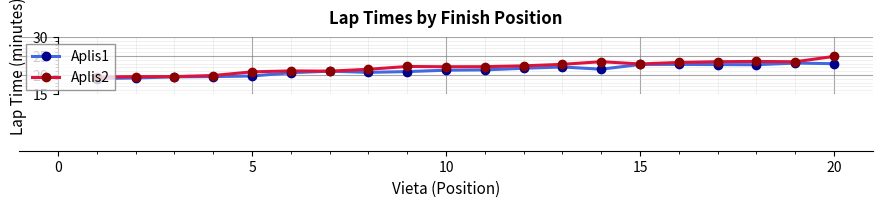

Rank the series by their maximum value, from lowest to highest.

Aplis1, Aplis2